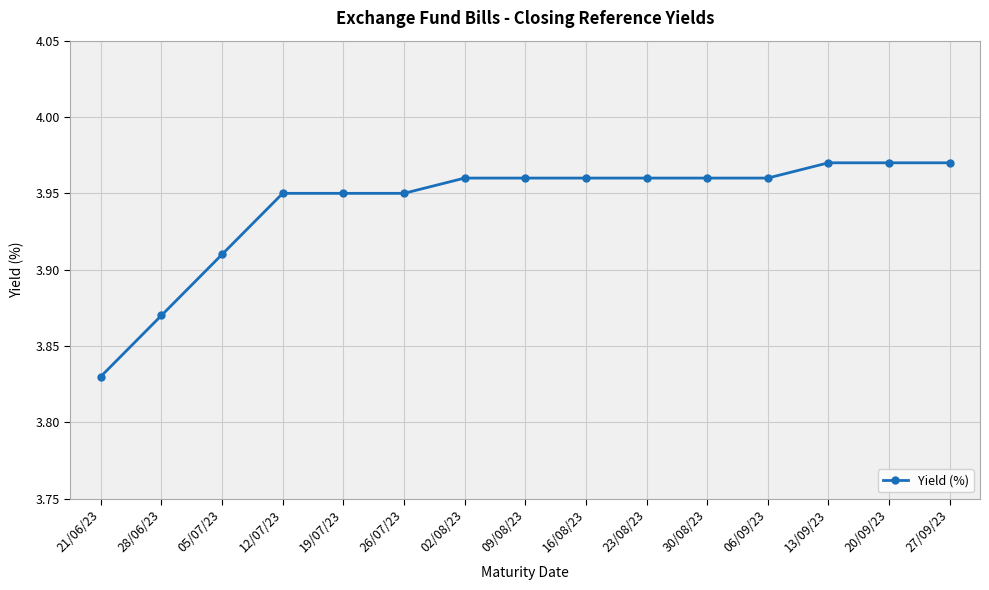

Which has a higher value, 26/07/23 or 13/09/23?

13/09/23